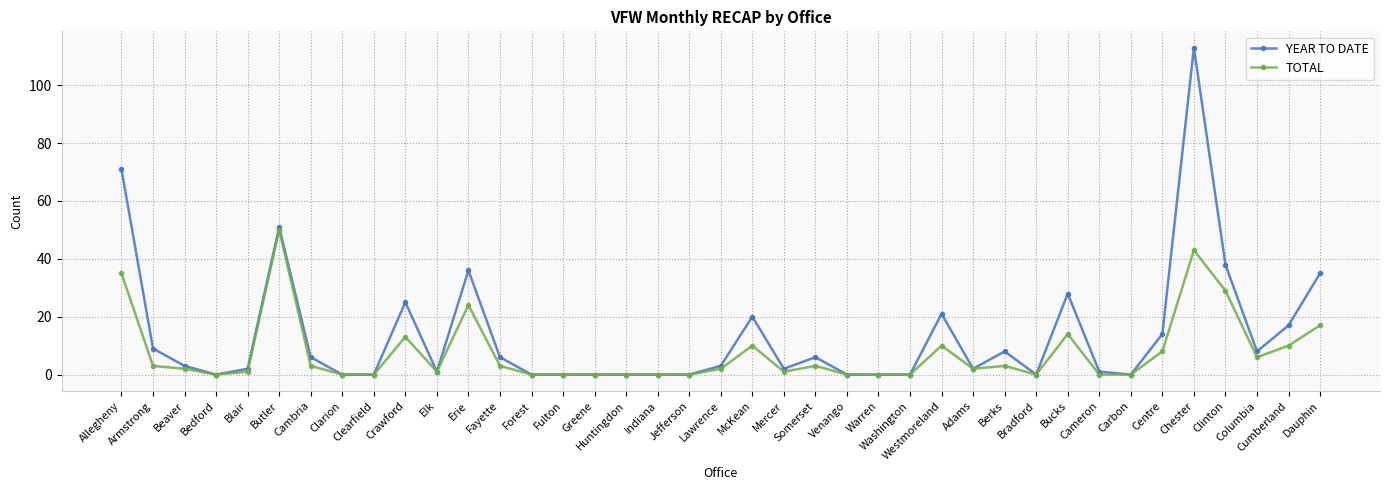

What is the sum of all YEAR TO DATE values?

526